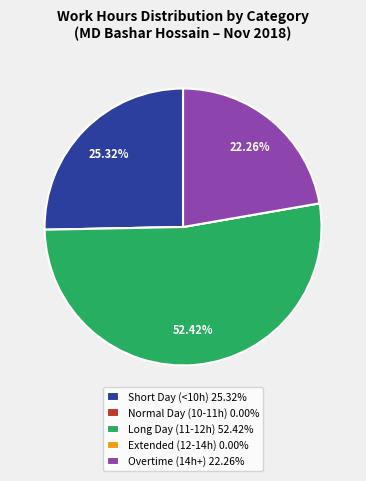

Does Long Day (11-12h) 52.42% represent more than half of the total?

Yes